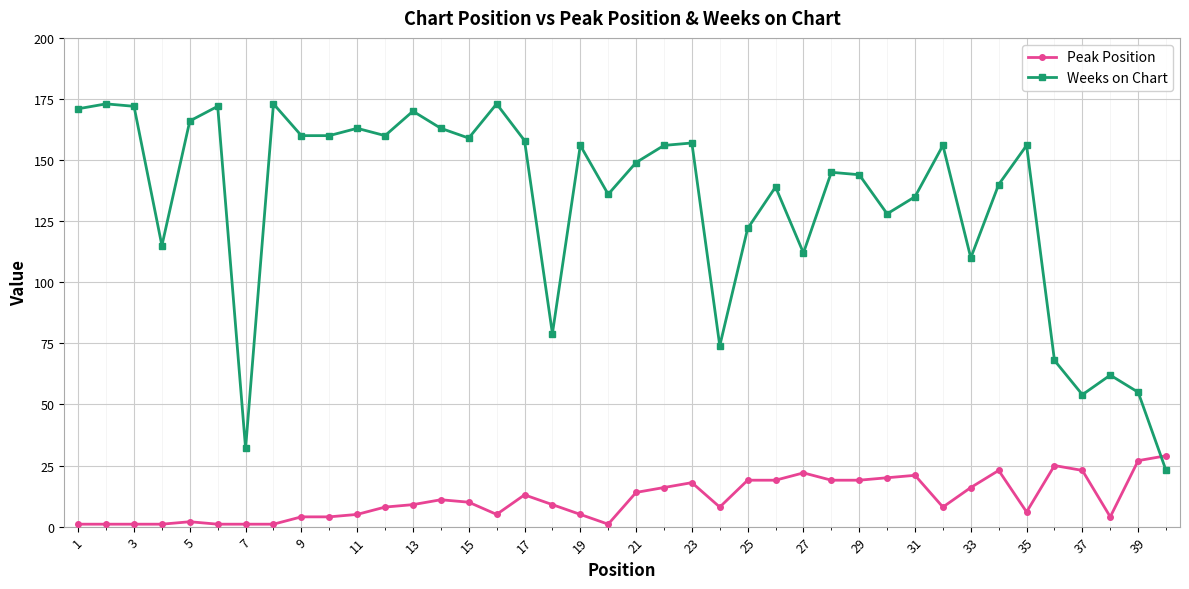

True or false: Peak Position has more than 2 interior local peaks.

True